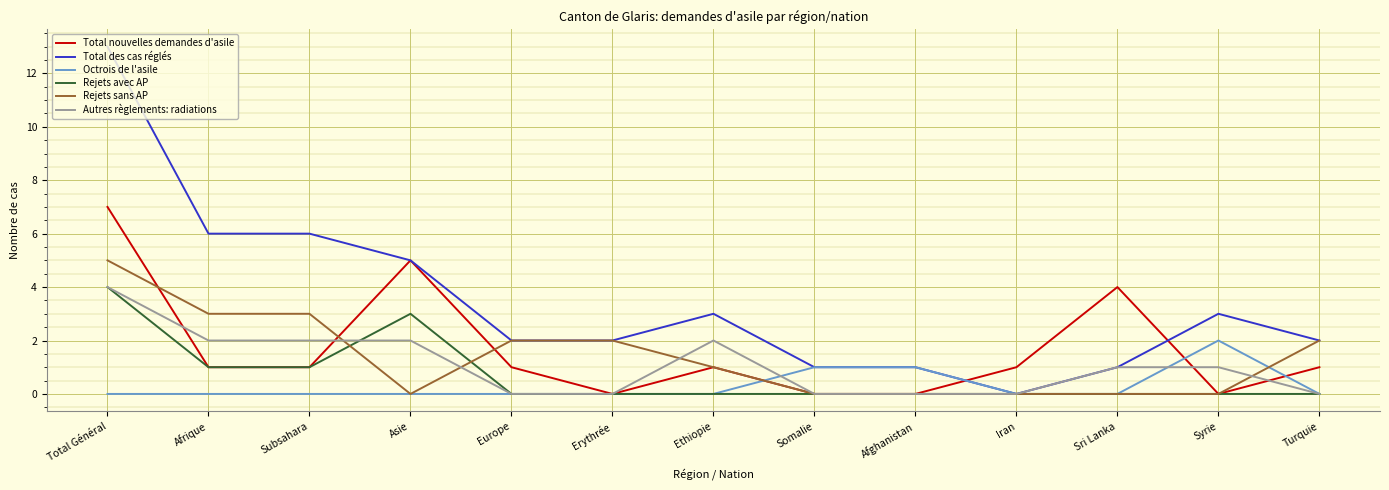

The value of Total nouvelles demandes d'asile at Sri Lanka is 2. True or false?

False